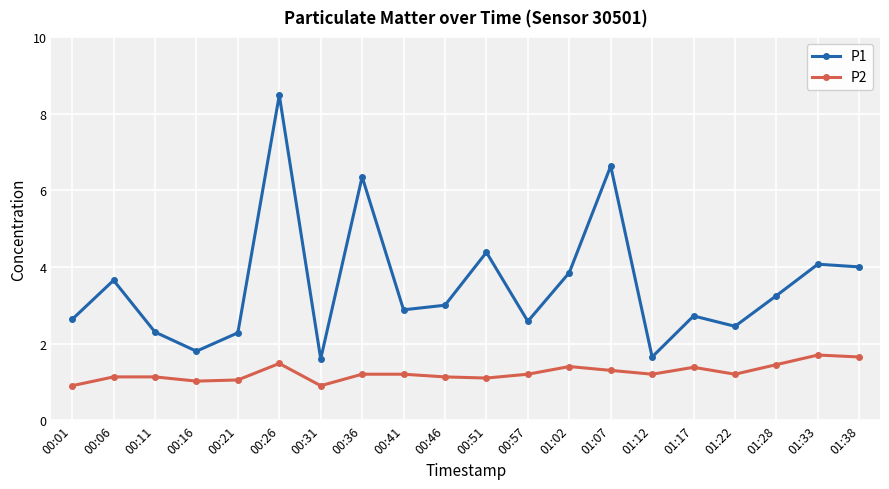

Which series has the largest total across all categories?

P1